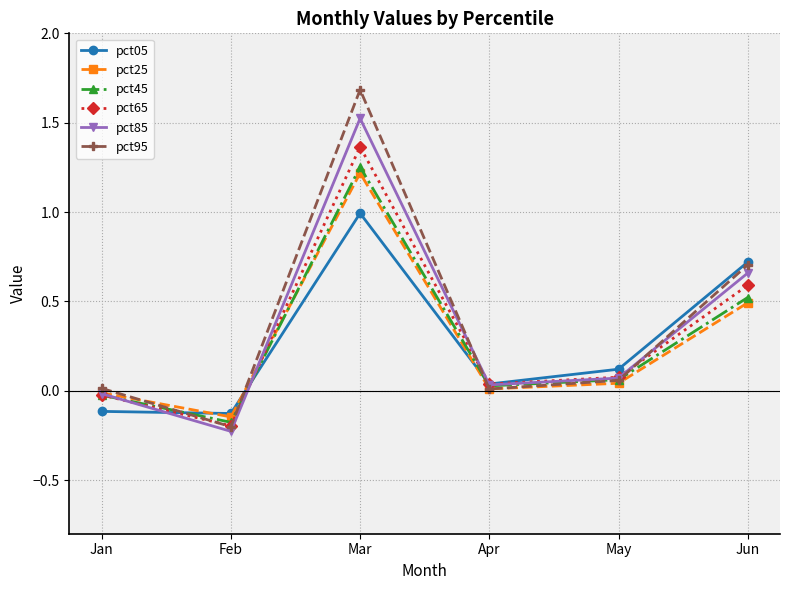

In pct45, how many points are higher than both neighbors (excluding endpoints)?

1